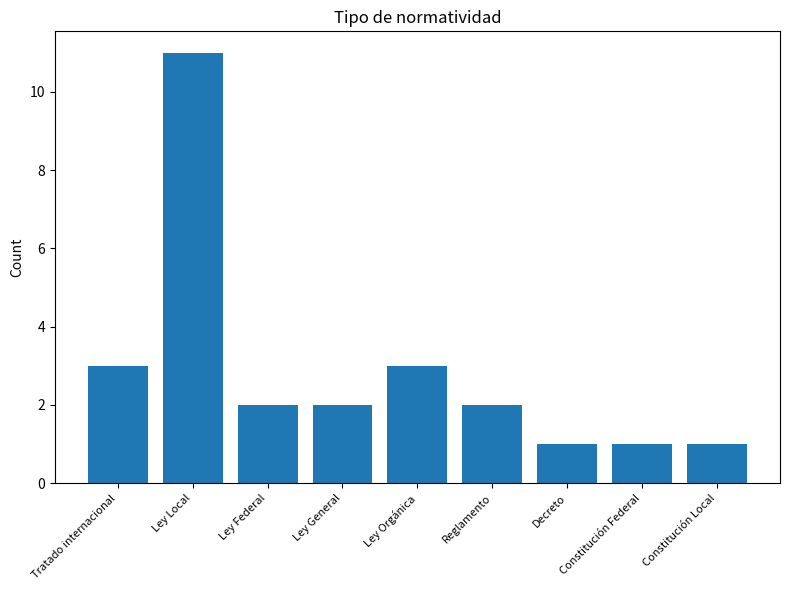

Which category has the highest value across all series?

Ley Local